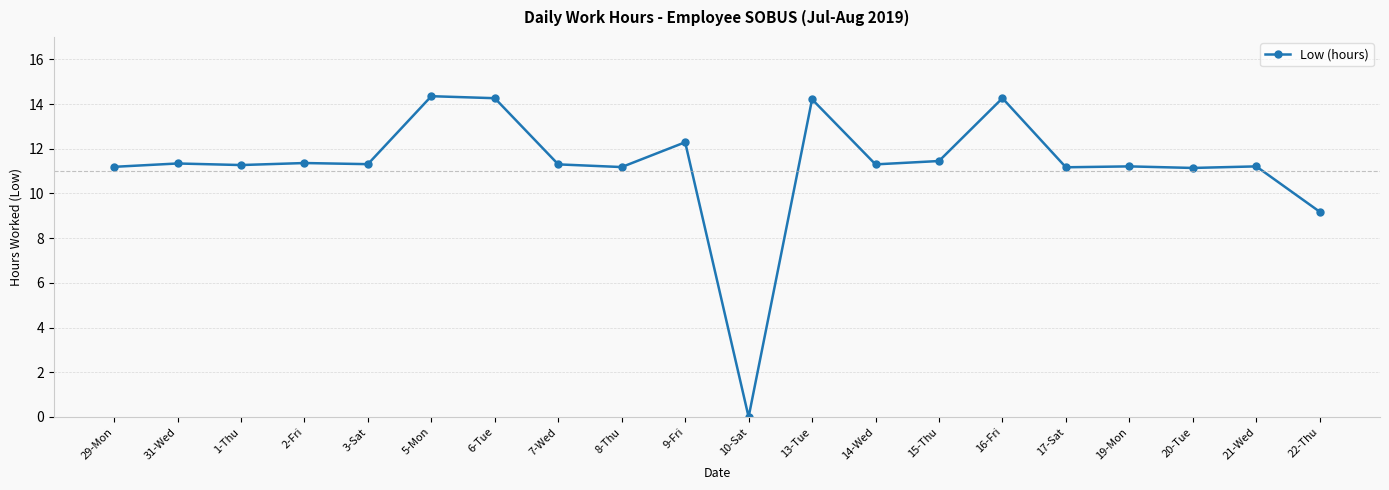

Is it true that the value at 20-Tue is 4.1?

False